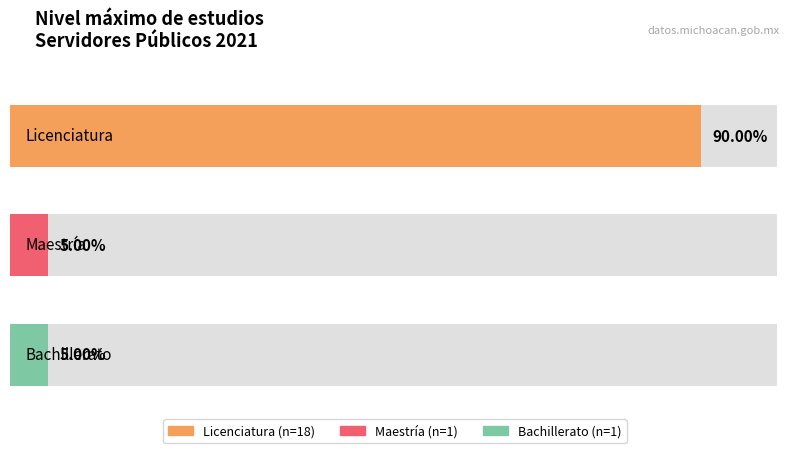

At which category is the sum across all series the highest?

Licenciatura